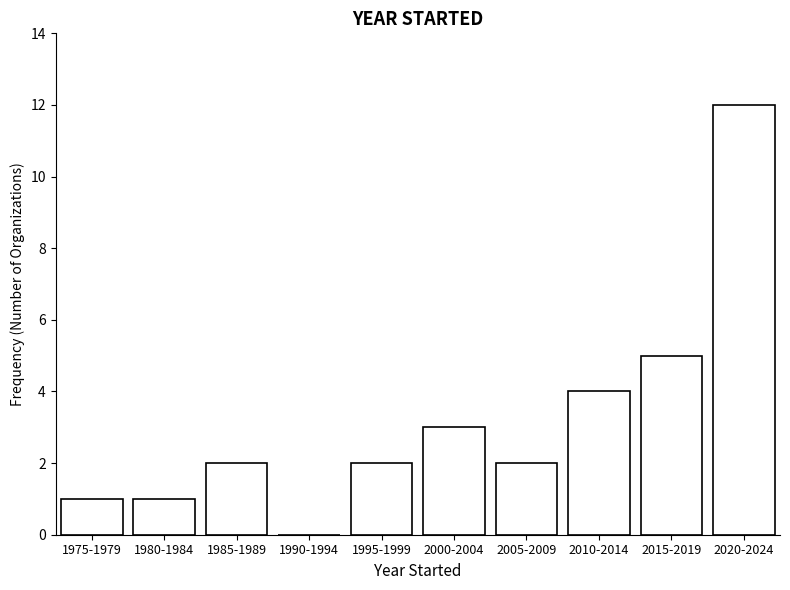

Reading left to right, list all the values displayed in this chart.

1975-1979=1	1980-1984=1	1985-1989=2	1990-1994=0	1995-1999=2	2000-2004=3	2005-2009=2	2010-2014=4	2015-2019=5	2020-2024=12